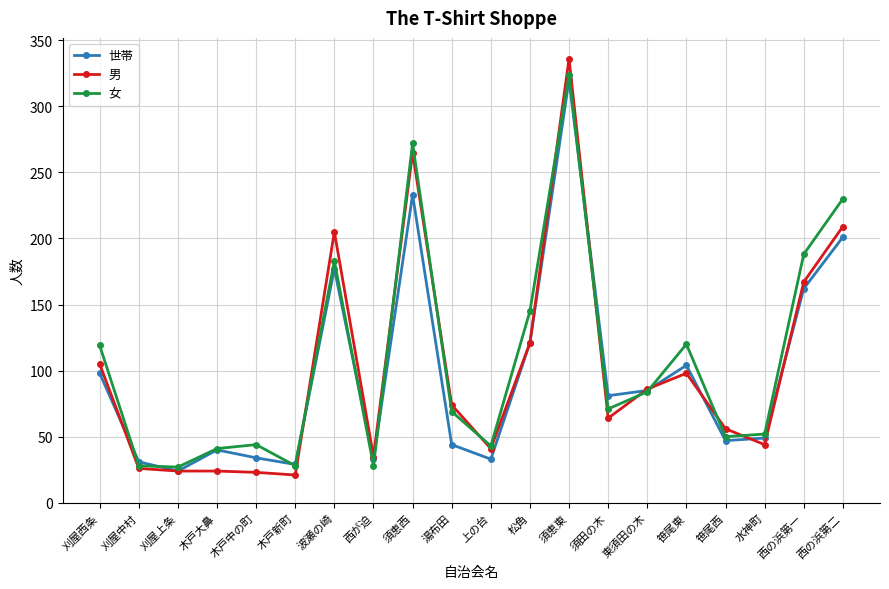

How many lines are shown in the chart?

3